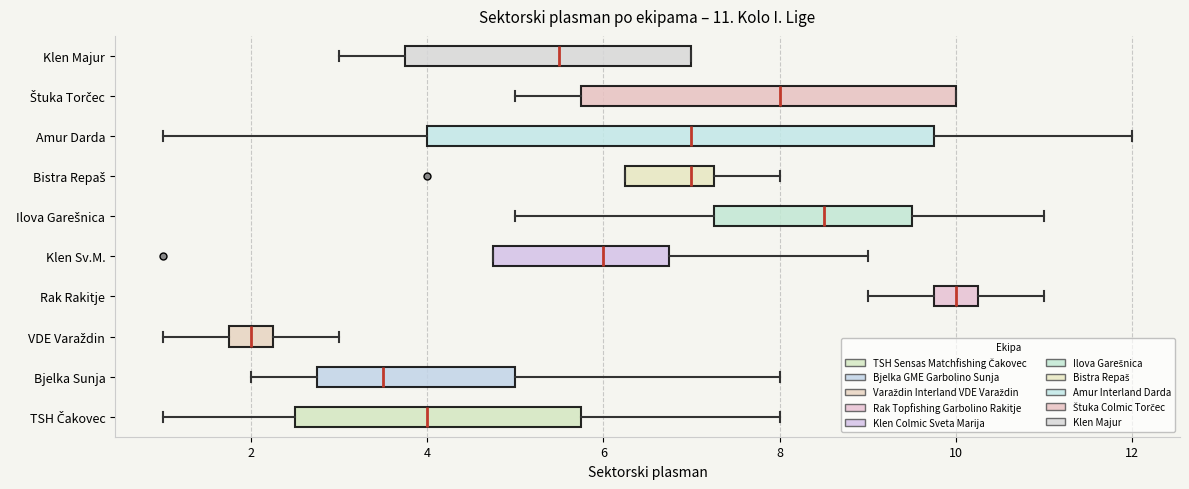

Comparing the boxes themselves (not the whiskers), which one is the widest?

Amur Darda